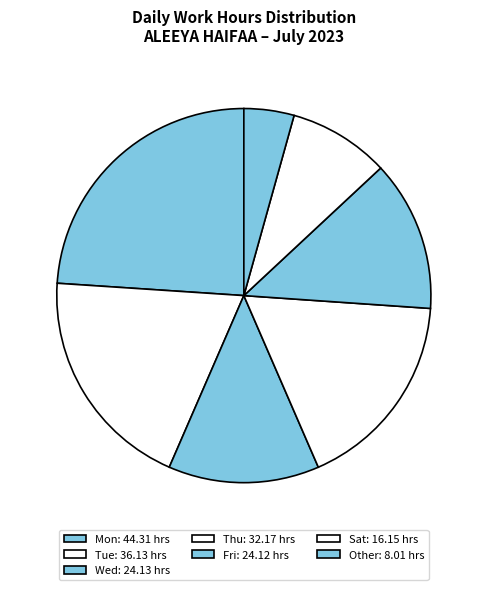

How many slices are in this pie chart?

7